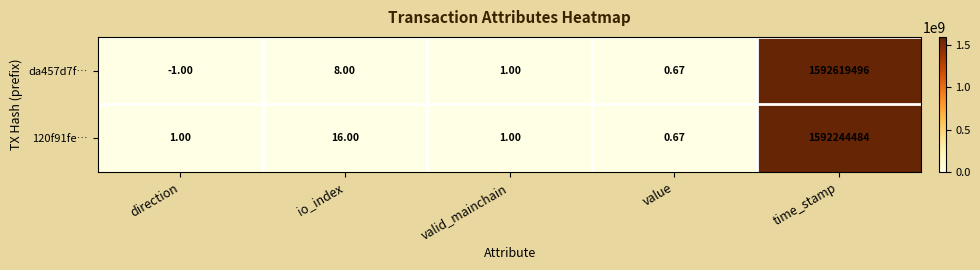

What is the minimum value shown in the chart?

-1.0